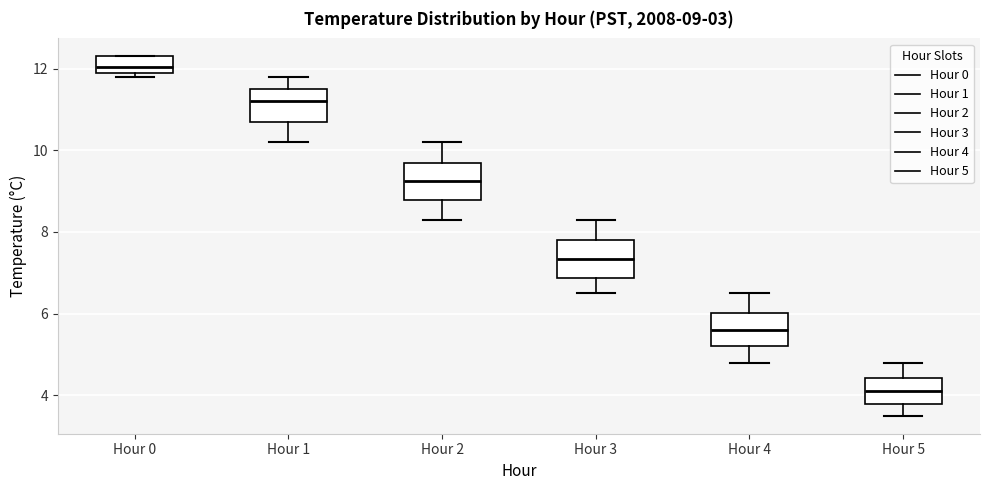

Which box has the lowest median line?

Hour 5